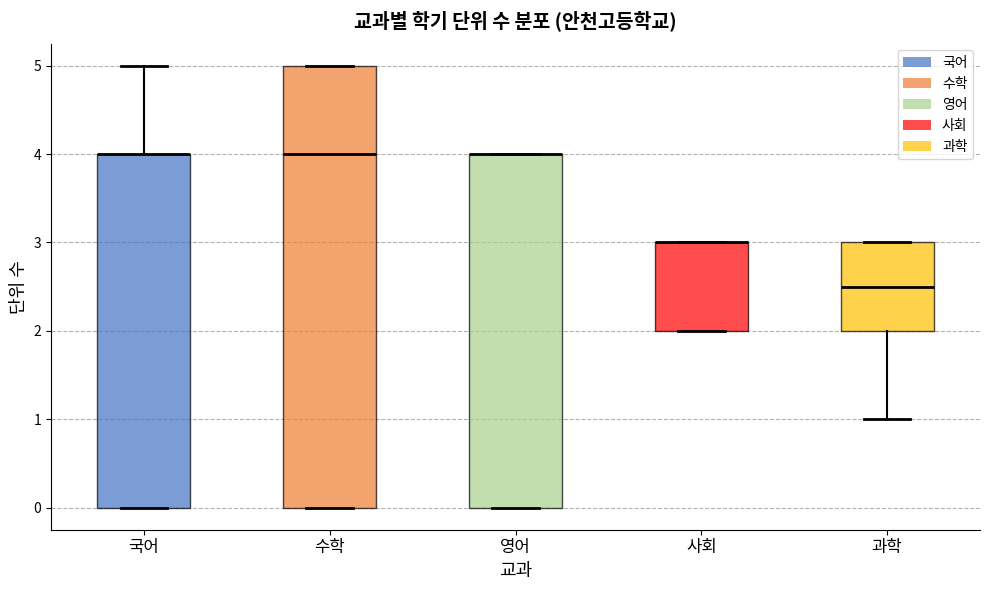

Which box is the tallest, from its lower edge to its upper edge?

수학